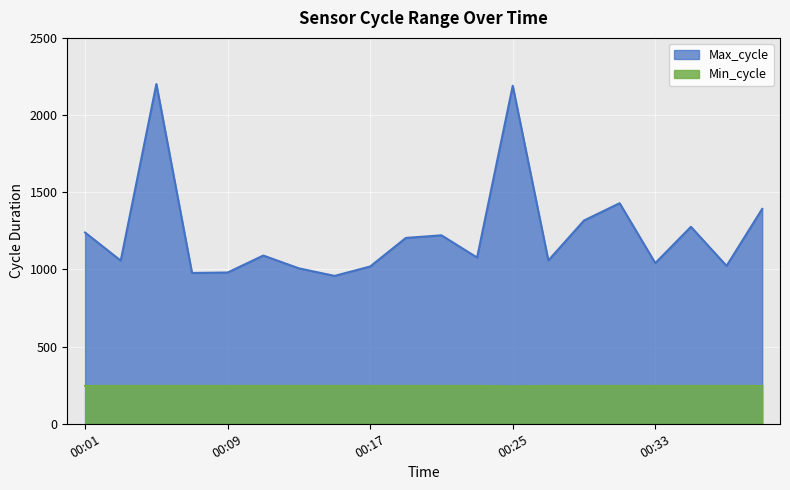

The Max_cycle series shows 2190 at 00:25. True or false?

True